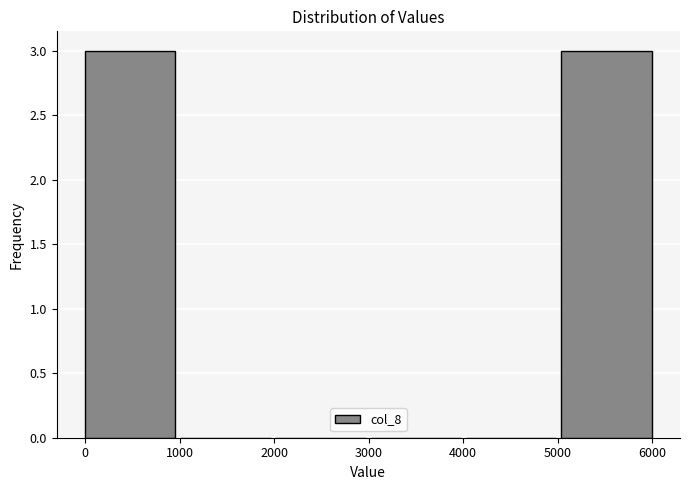

What is the height of the bar covering 0 to 1000 on the x-axis? Neither the bar edges nor the heights are printed on the chart, so give them approximately, as read against the axes.

3